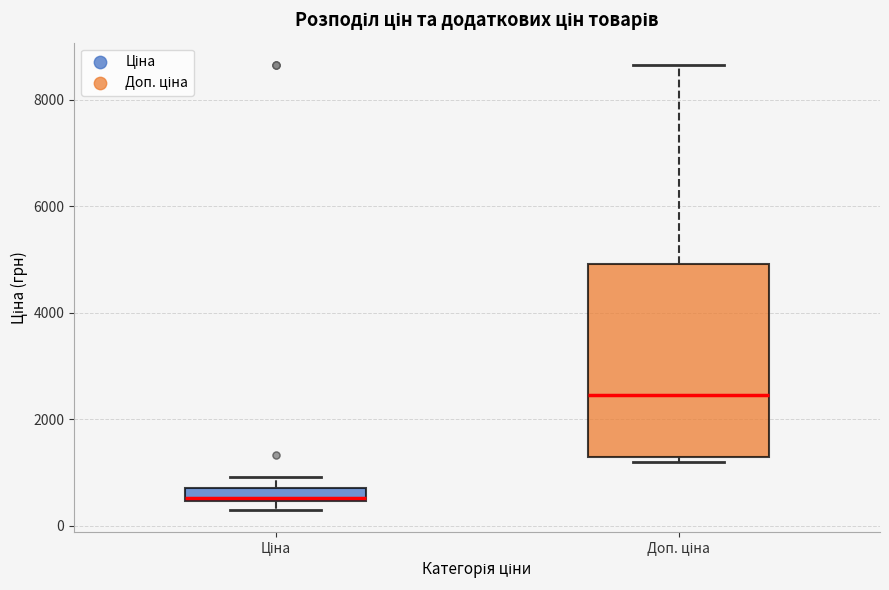

Which box has the highest median line?

Доп. ціна